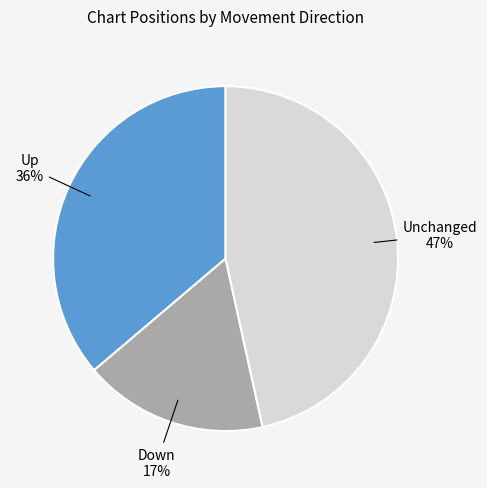

To the nearest percent, what is the combined percentage of Up and Down?

53%